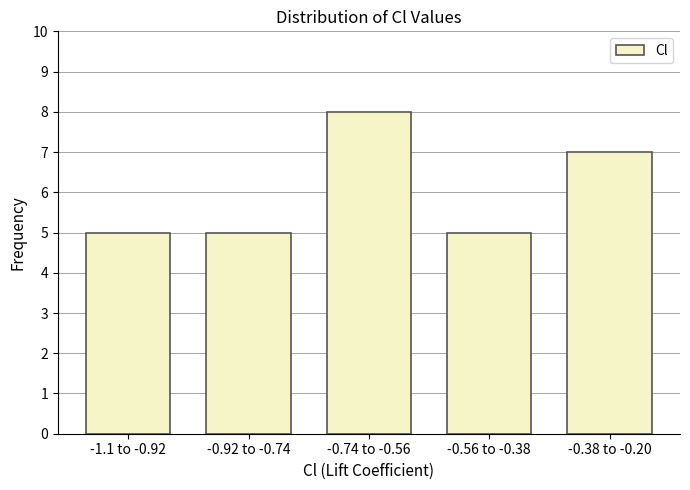

Reading left to right, transcribe all the data shown in this chart.

5	5	8	5	7